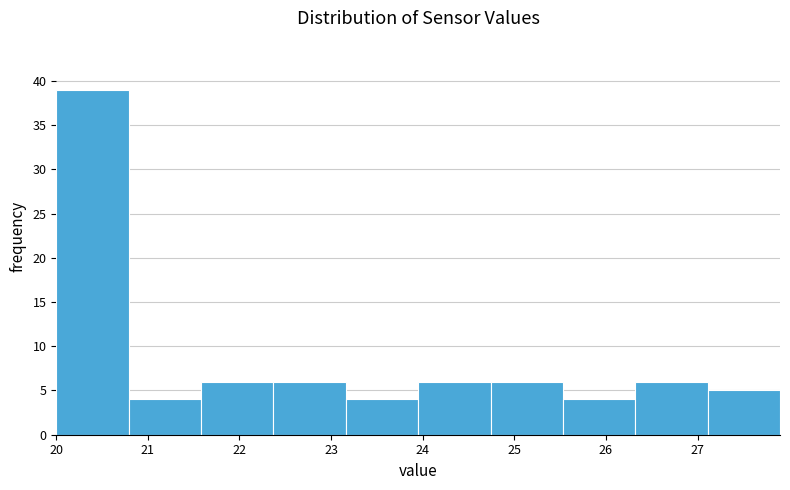

Reading left to right, list every bar in this chart as the range it spans on the x-axis followed by its height. Neither the bar edges nor the heights are printed on the chart, so give them approximately, as read against the axes.

20.00 to 20.79: 39
20.79 to 21.58: 4
21.58 to 22.37: 6
22.37 to 23.16: 6
23.16 to 23.95: 4
23.95 to 24.74: 6
24.74 to 25.53: 6
25.53 to 26.32: 4
26.32 to 27.11: 6
27.11 to 27.90: 5